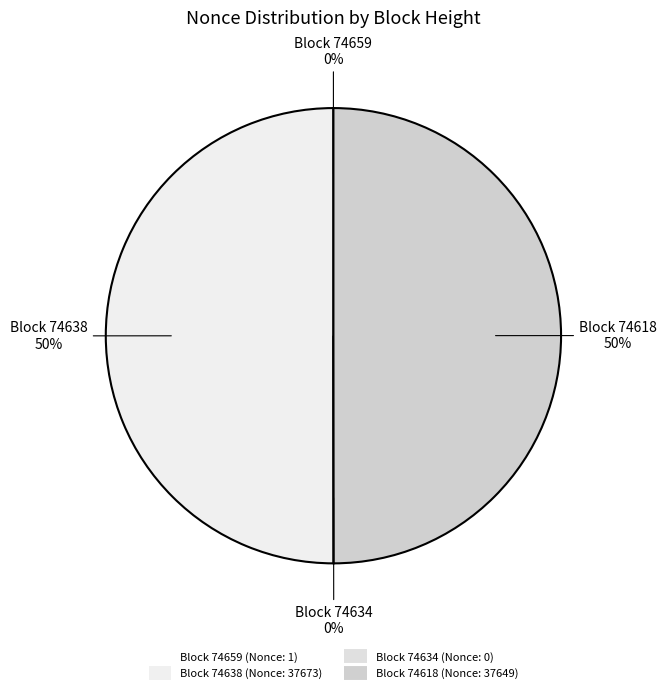

True or false: 74659 accounts for 0% of the total.

True